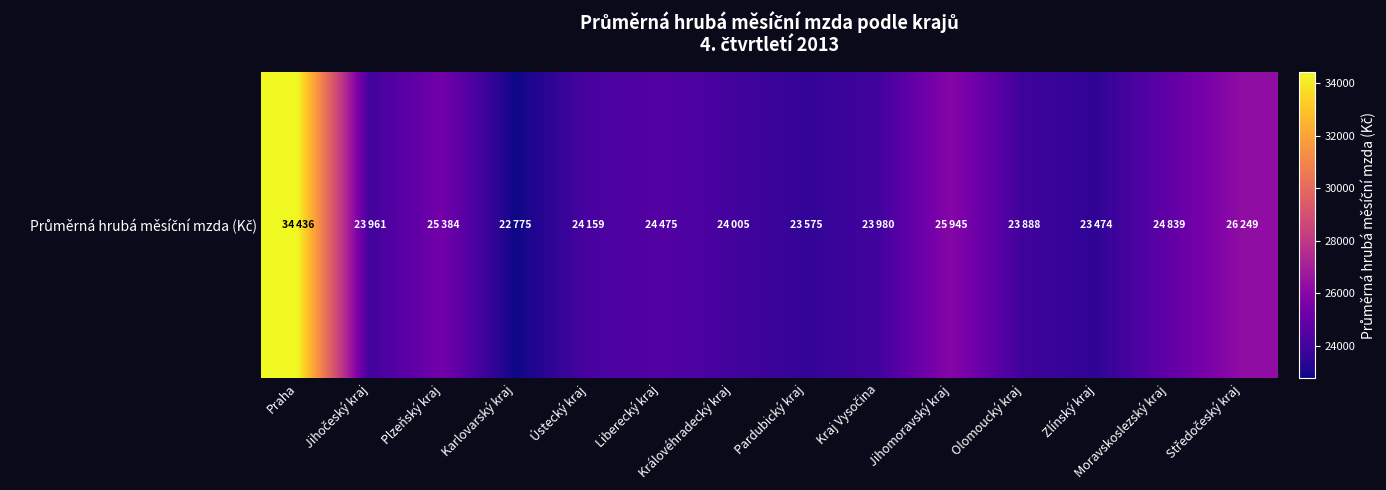

Which category has the lowest value across all series?

Karlovarský kraj